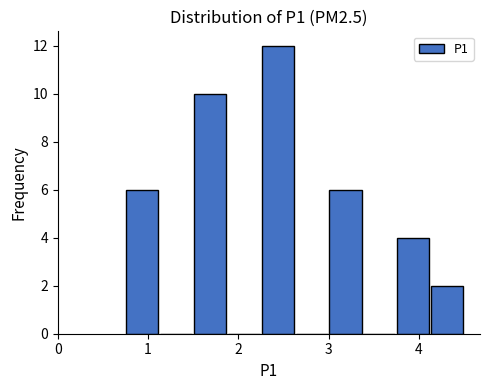

Read against the x-axis, roughly where is the centre of the tallest bar?

2.4